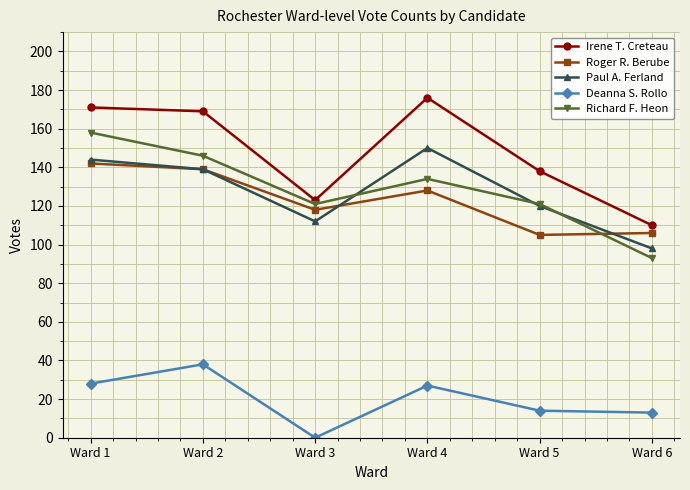

True or false: Richard F. Heon and Deanna S. Rollo cross at least once.

False